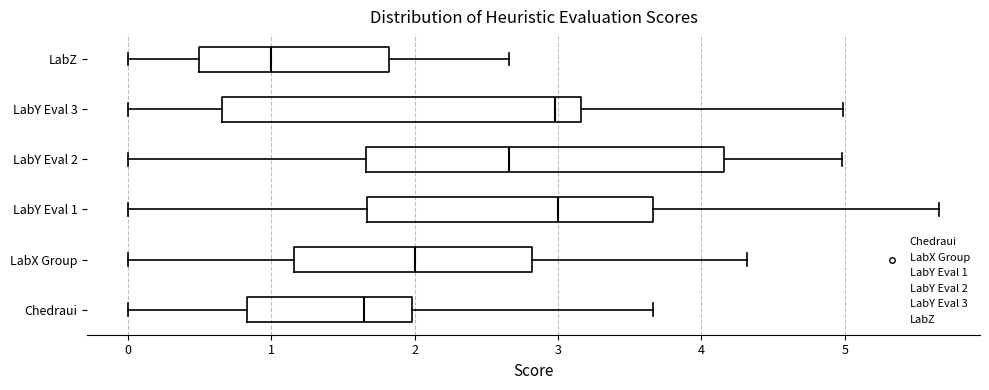

Where does the median line of the box for LabY Eval 3 sit on the x-axis? The values are not printed on the chart, so give them approximately, as read against the axis.

3.0